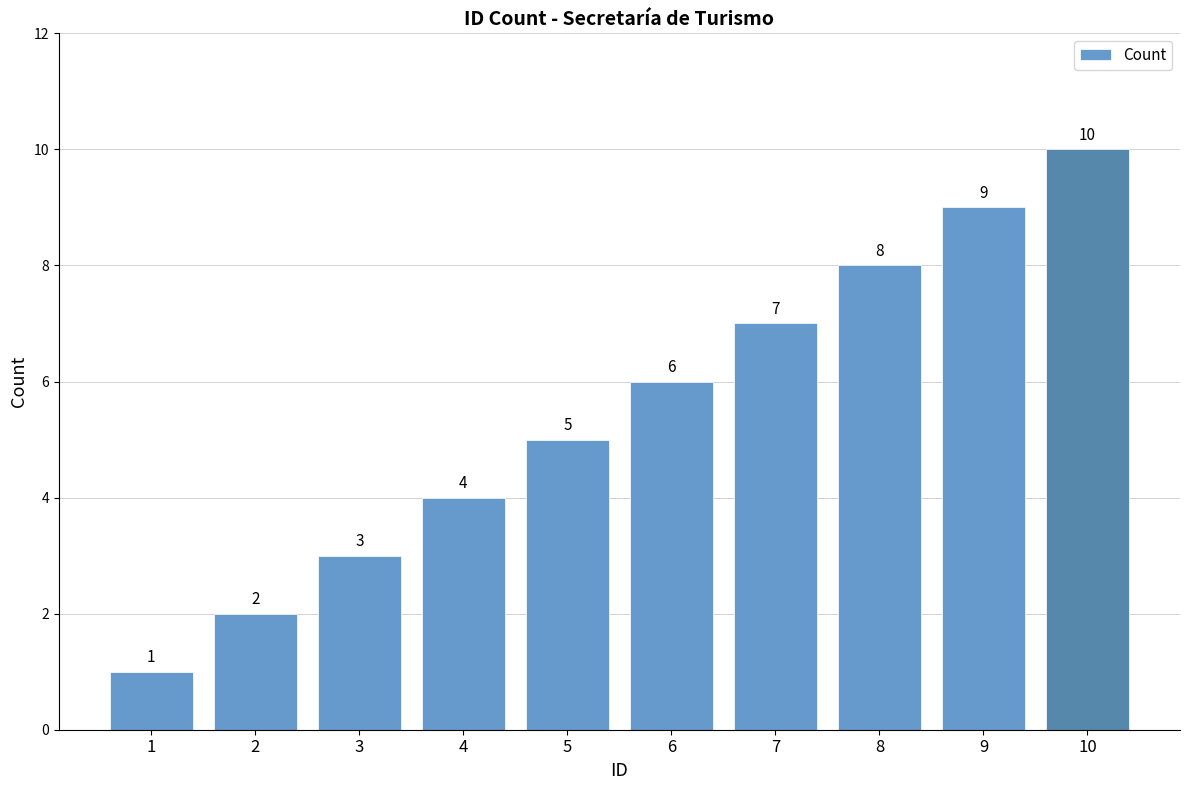

What is the value of the 7th bar from the left?

7